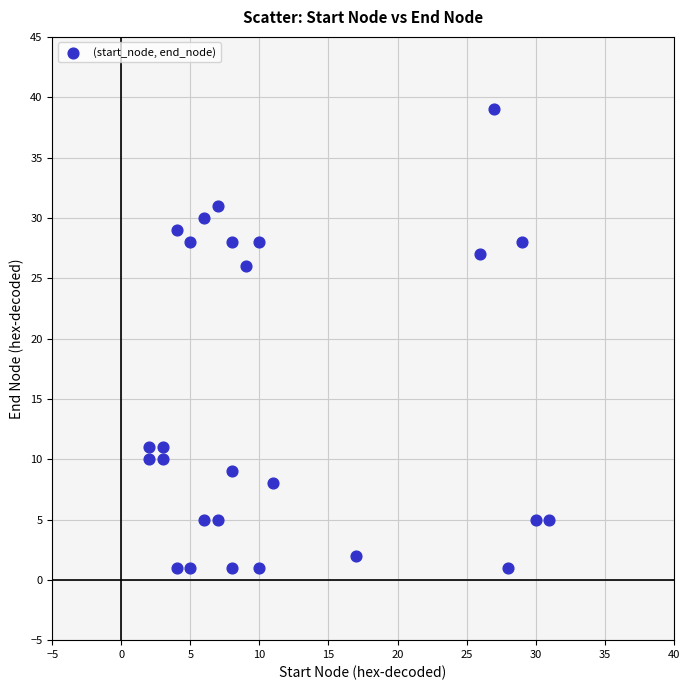

What Y value in the scatter plot is closest to 20?

26